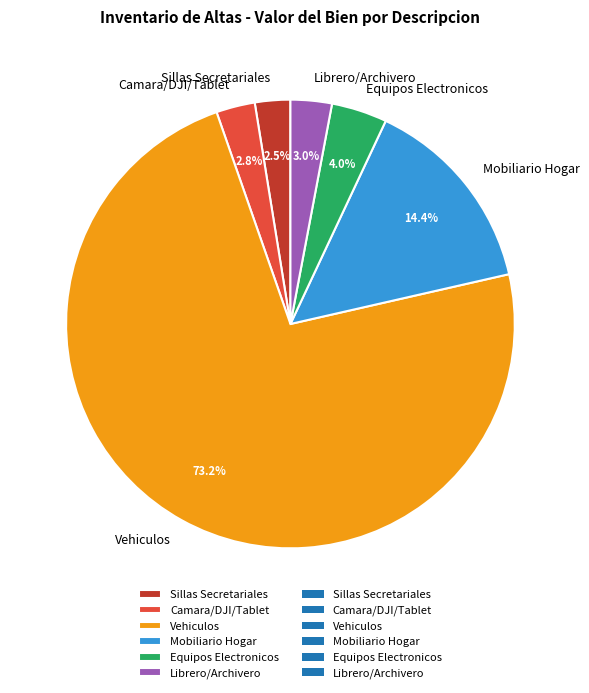

Does Vehiculos account for over 50% of the chart?

Yes